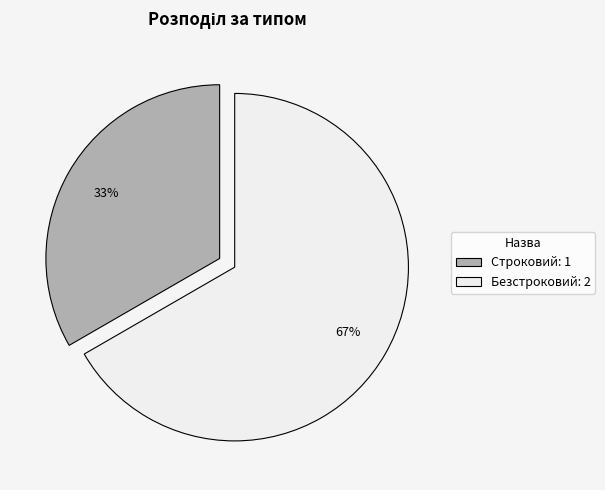

What is the majority slice?

Безстроковий